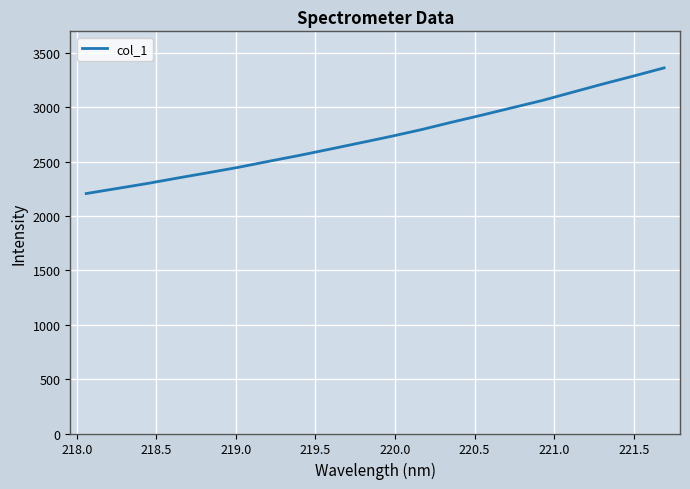

What is the difference between the maximum and minimum values?

1155.5